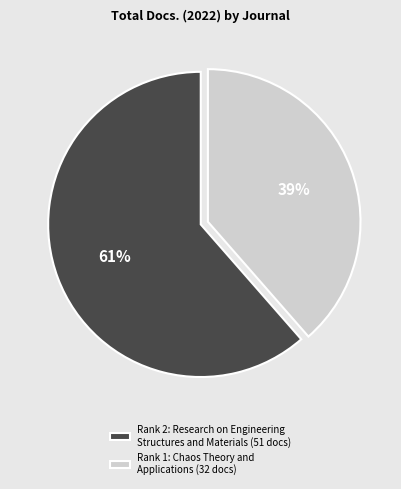

To the nearest percent, what is the combined percentage of Rank 1: Chaos Theory and Applications (32 docs) and Rank 2: Research on Engineering Structures and Materials (51 docs)?

100%